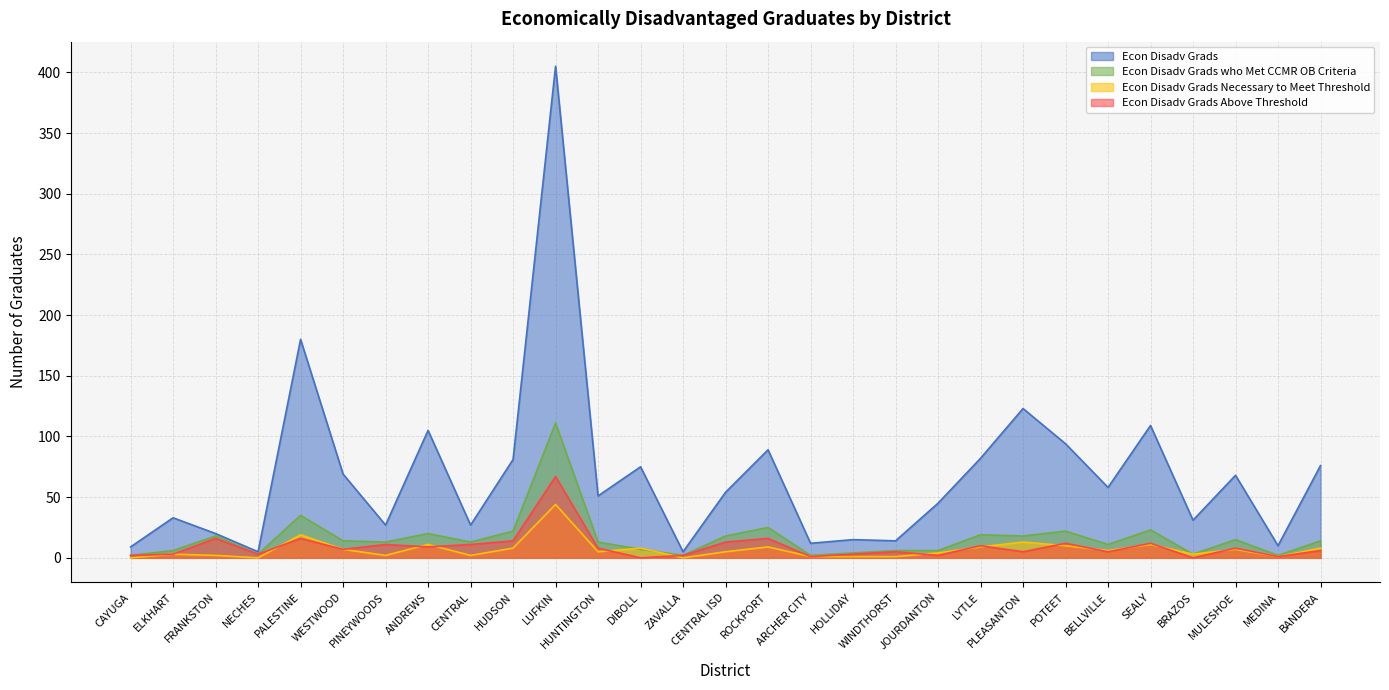

Which has a higher value, LUFKIN or HUDSON?

LUFKIN